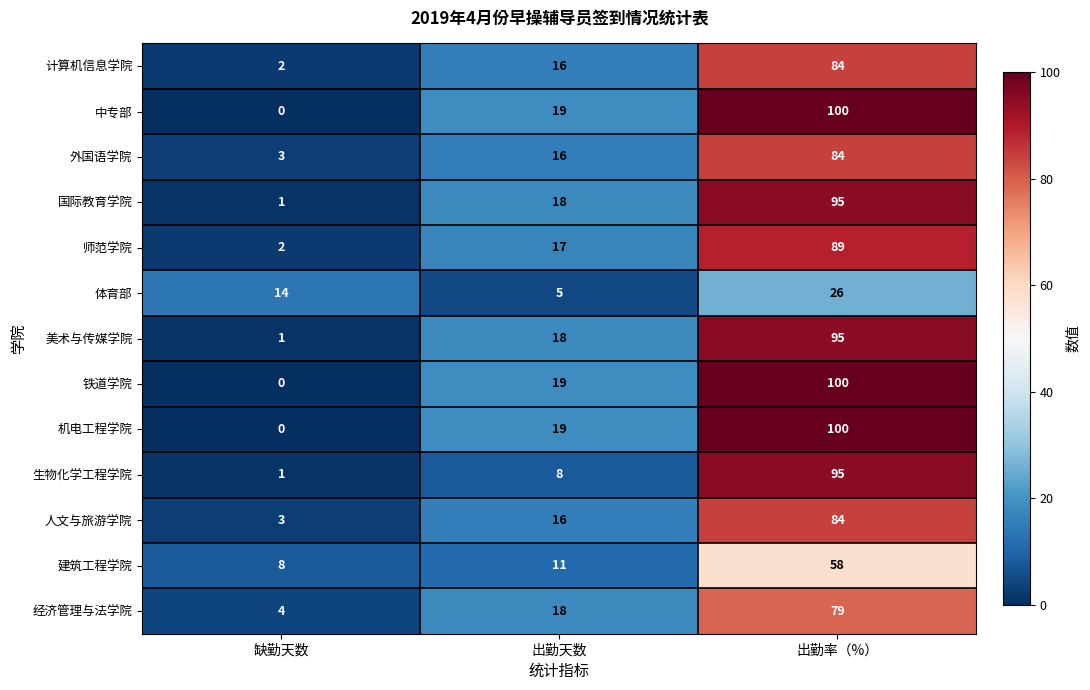

Rank the categories by 体育部 value from lowest to highest.

出勤天数, 缺勤天数, 出勤率（%）